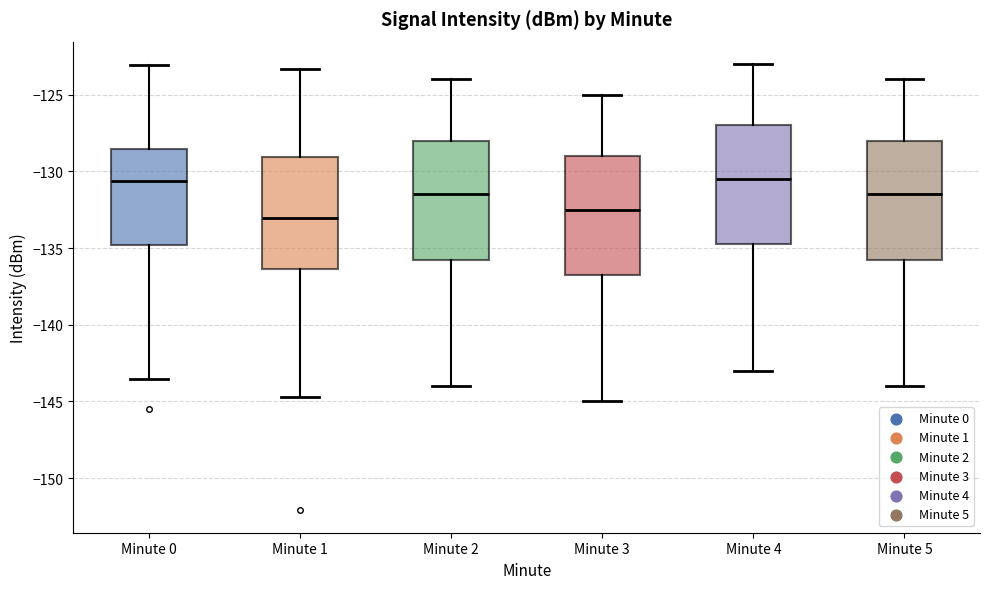

Reading left to right, read every box against the y-axis: the position of its median line, the range the box covers, and the ends of its whiskers. The values are not printed on the chart, so give them approximately, as read against the axis.

Minute 0: median -130.5, box -135.0 to -128.5, whiskers -143.5 to -123.0
Minute 1: median -133.0, box -136.5 to -129.0, whiskers -144.5 to -123.5
Minute 2: median -131.5, box -135.5 to -128.0, whiskers -144.0 to -124.0
Minute 3: median -132.5, box -136.5 to -129.0, whiskers -145.0 to -125.0
Minute 4: median -130.5, box -134.5 to -127.0, whiskers -143.0 to -123.0
Minute 5: median -131.5, box -135.5 to -128.0, whiskers -144.0 to -124.0